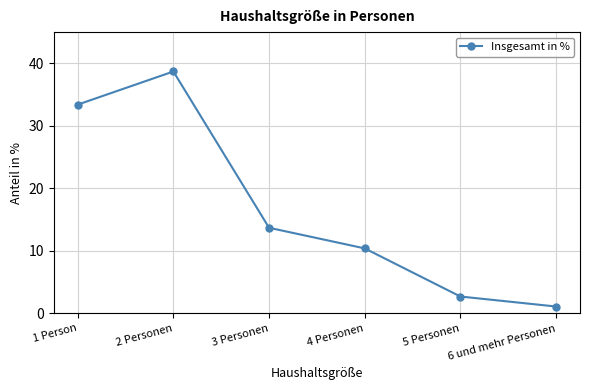

Read the value at 5 Personen.

2.7